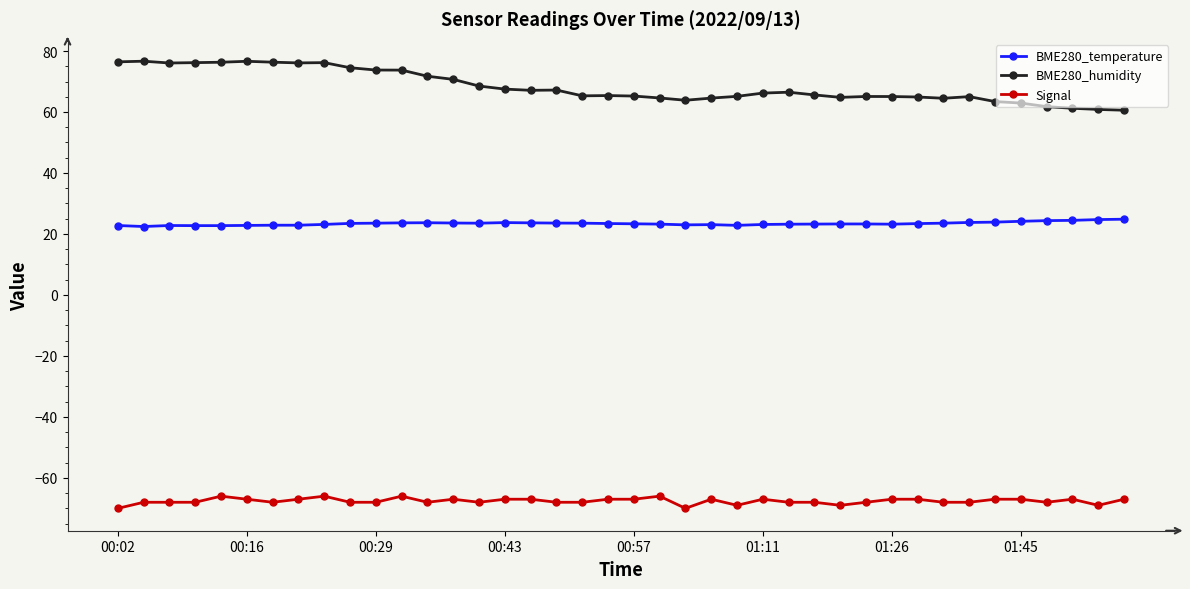

What is the maximum value shown in the chart?

76.7